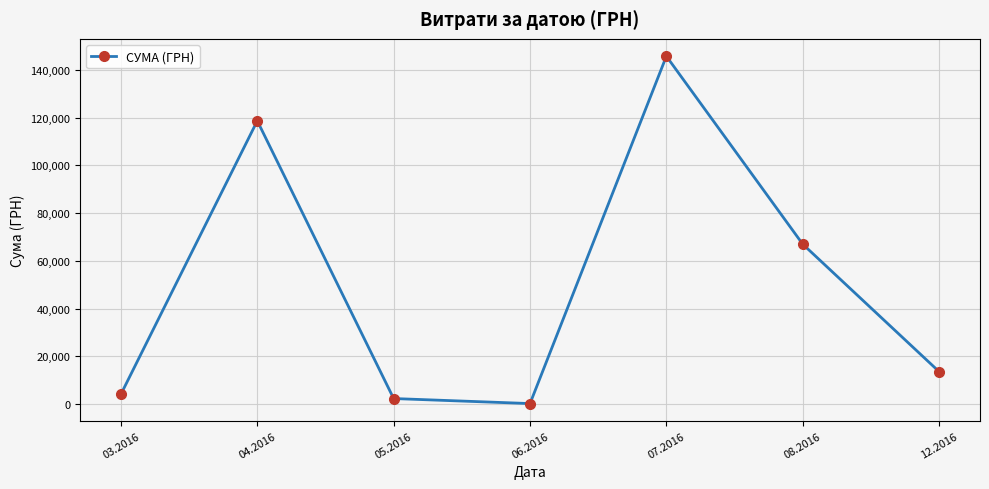

How many lines are shown in the chart?

1